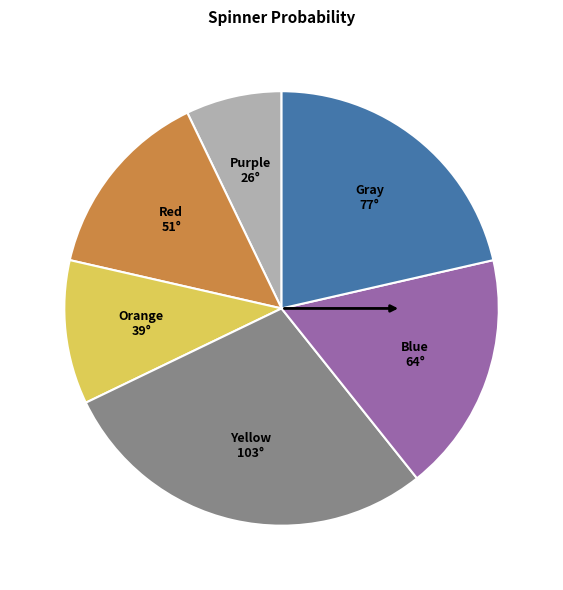

Do Gray 77° and Blue 64° together represent more than half of the pie?

No